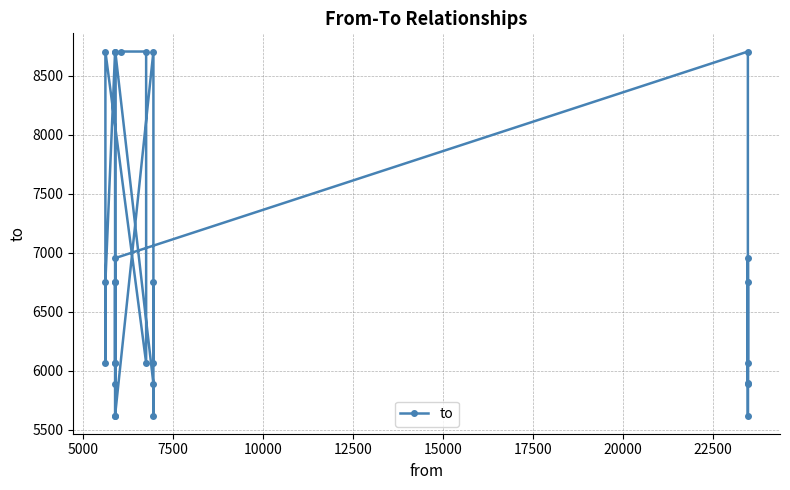

How many values are below 6752?

14